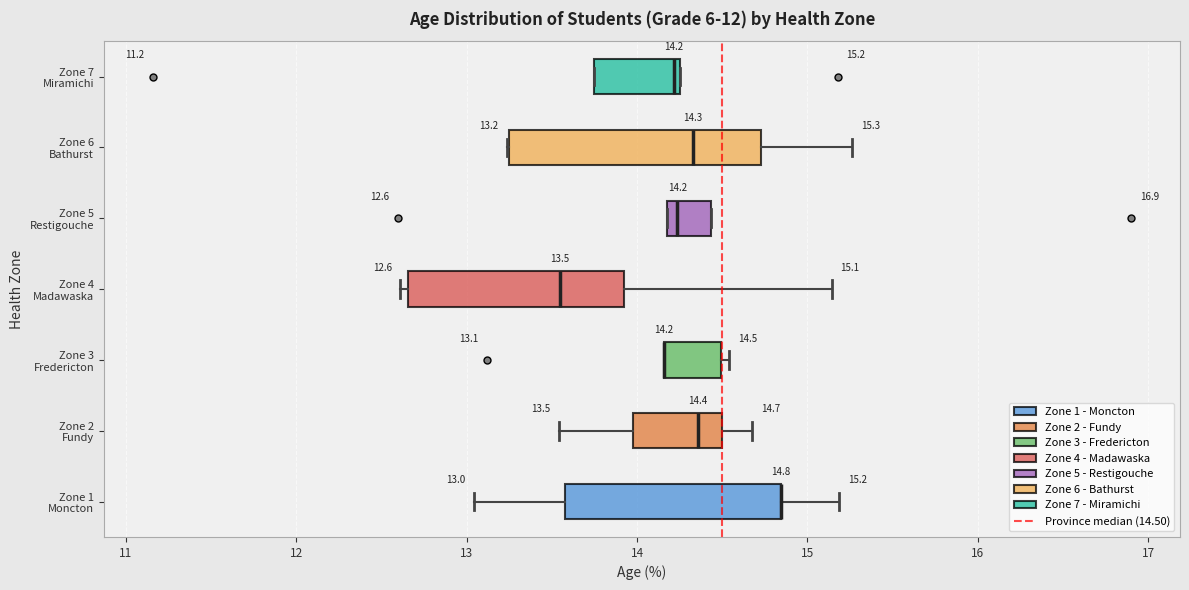

Comparing the boxes themselves (not the whiskers), which one is the widest?

Zone 6 Bathurst